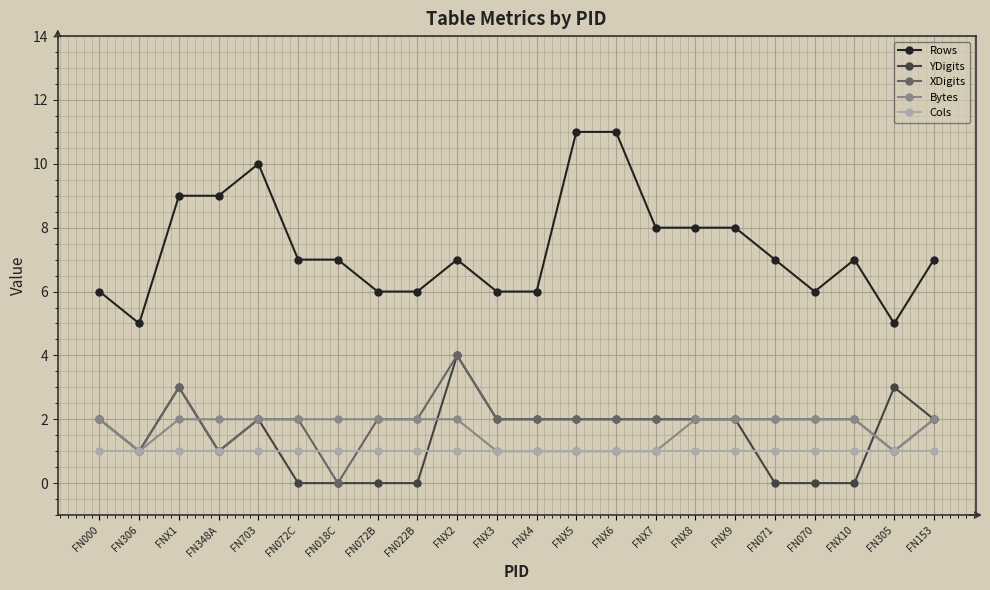

How many data points does each series have?

22